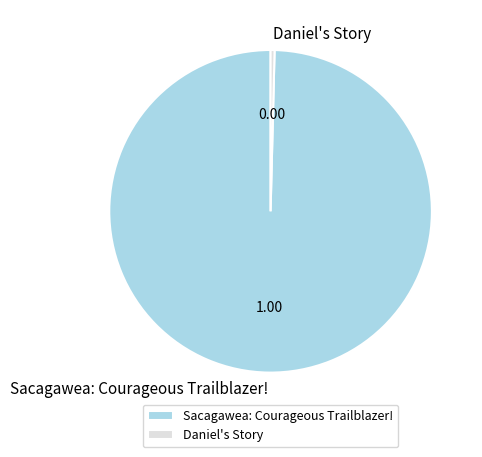

Is Sacagawea: Courageous Trailblazer! the majority of the pie?

Yes